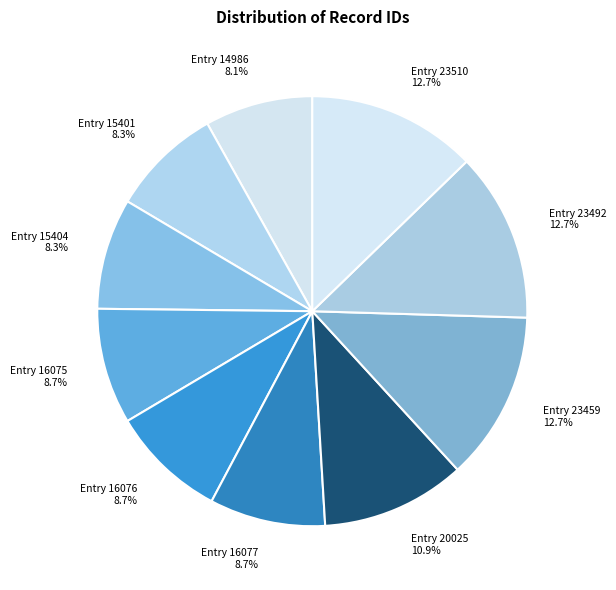

Does Entry 23510 represent more than half of the total?

No